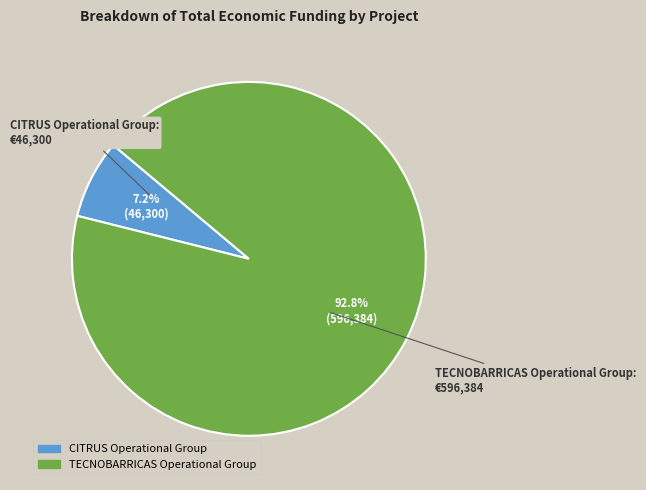

To the nearest percent, what is the difference between the CITRUS Operational Group and TECNOBARRICAS Operational Group slice percentages?

86%